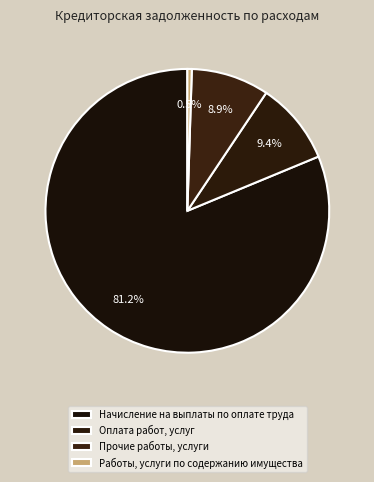

Which slice is the smallest?

Работы, услуги по содержанию имущества